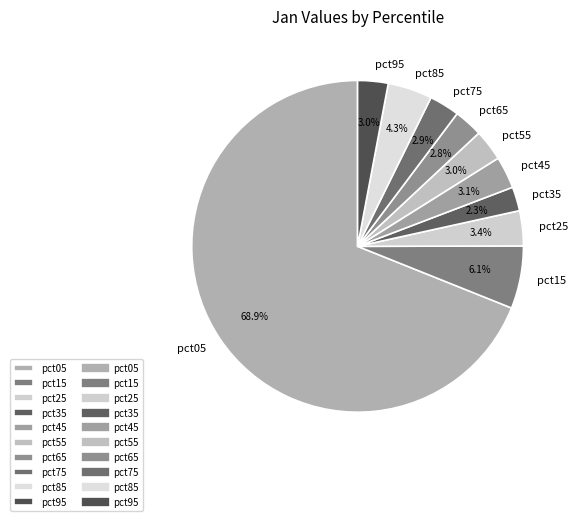

To the nearest percent, what portion does pct65 represent?

3%